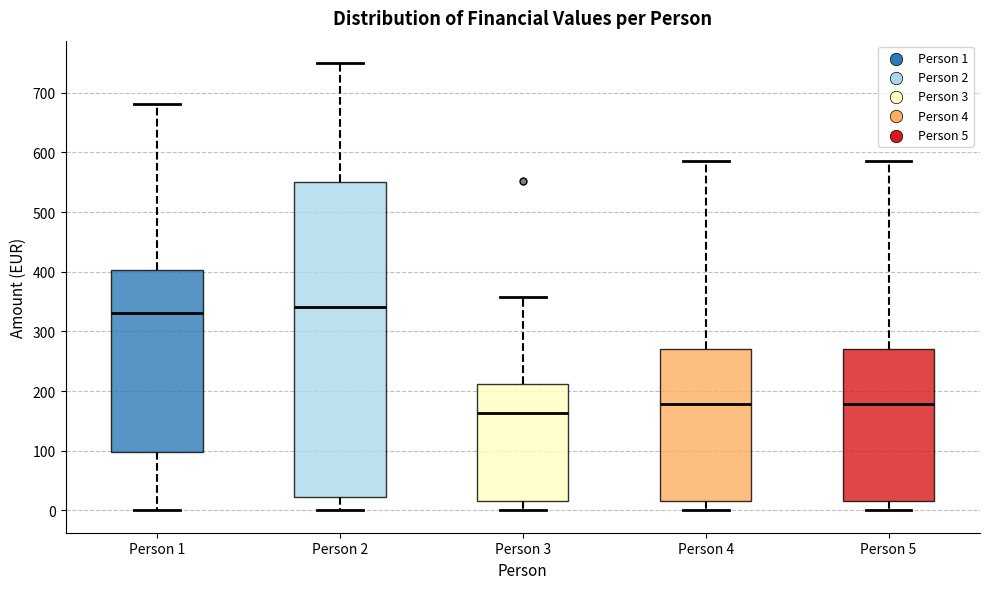

Which box's median line is the highest?

Person 2